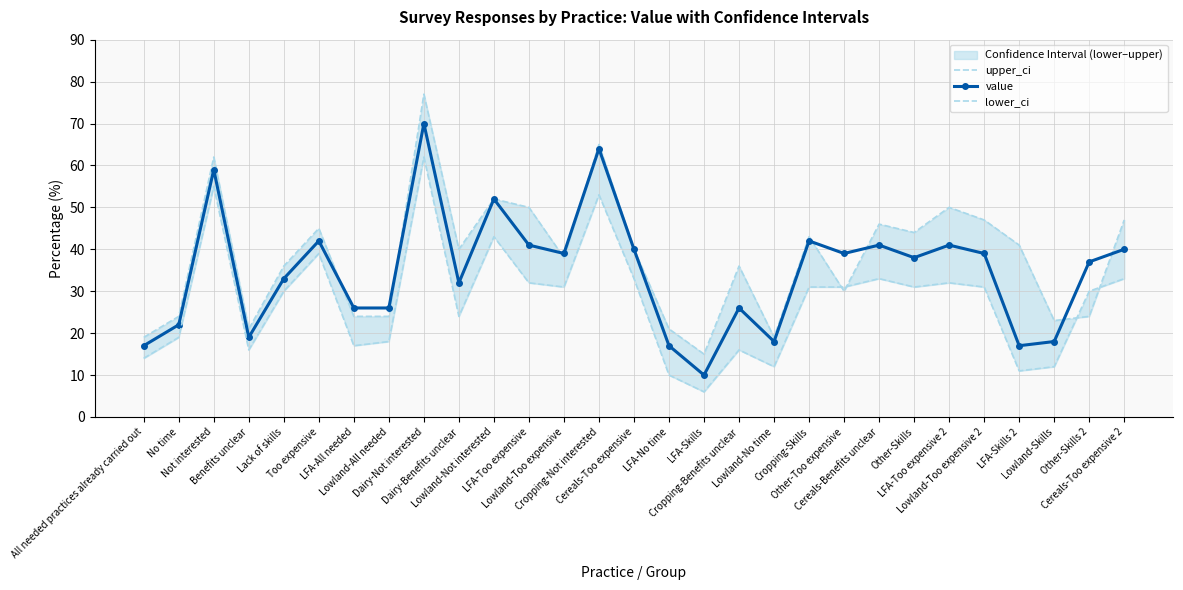

At which label does upper_ci first exceed 40?

Not interested